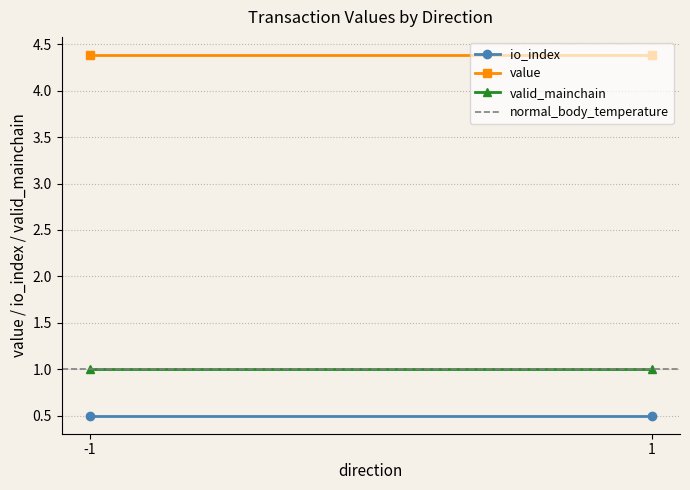

Is the value of normal_body_temperature at 1 greater than the value of valid_mainchain at -1?

No